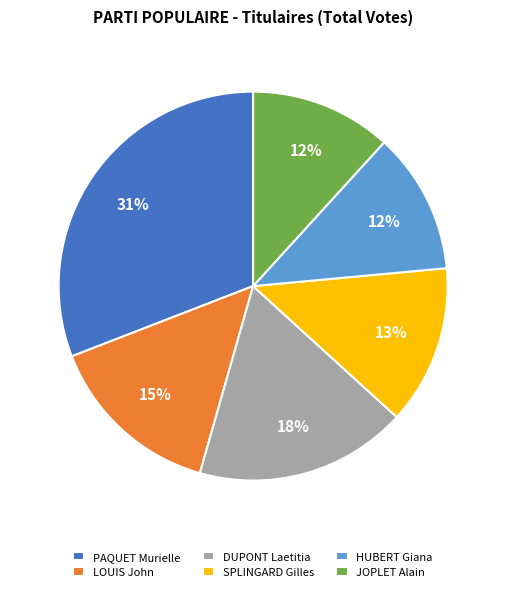

How many segments does this pie chart have?

6